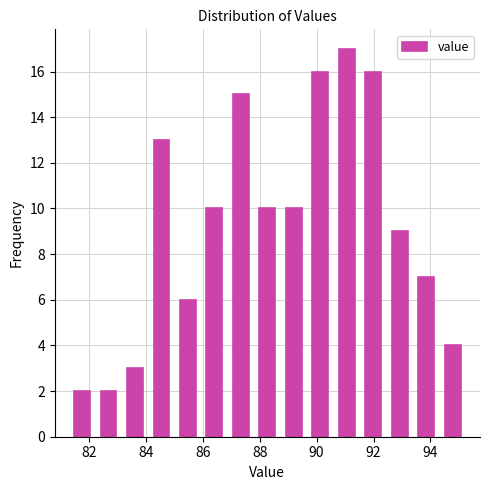

What is the height of the bar covering 93.4 to 94.4 on the x-axis? Neither the bar edges nor the heights are printed on the chart, so give them approximately, as read against the axes.

7